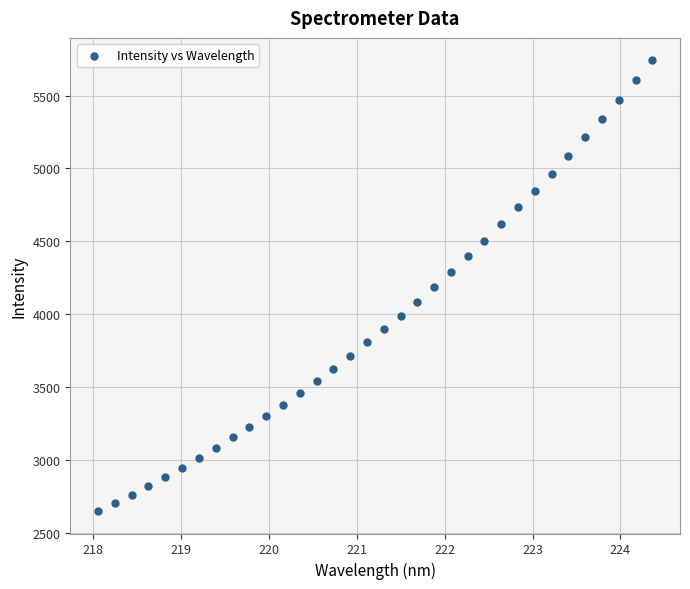

What is the range of X values (max minus min)?

6.3